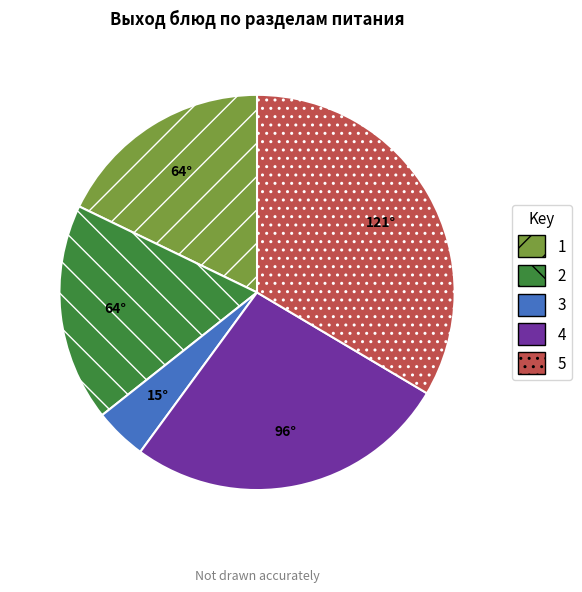

Is there a majority slice in this chart?

No